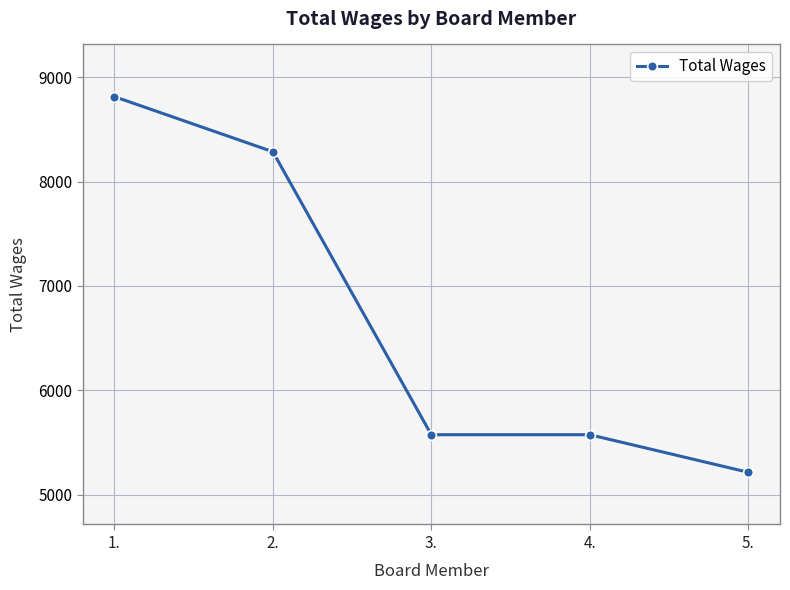

What is the change in value from 1. to 3.?

-3240